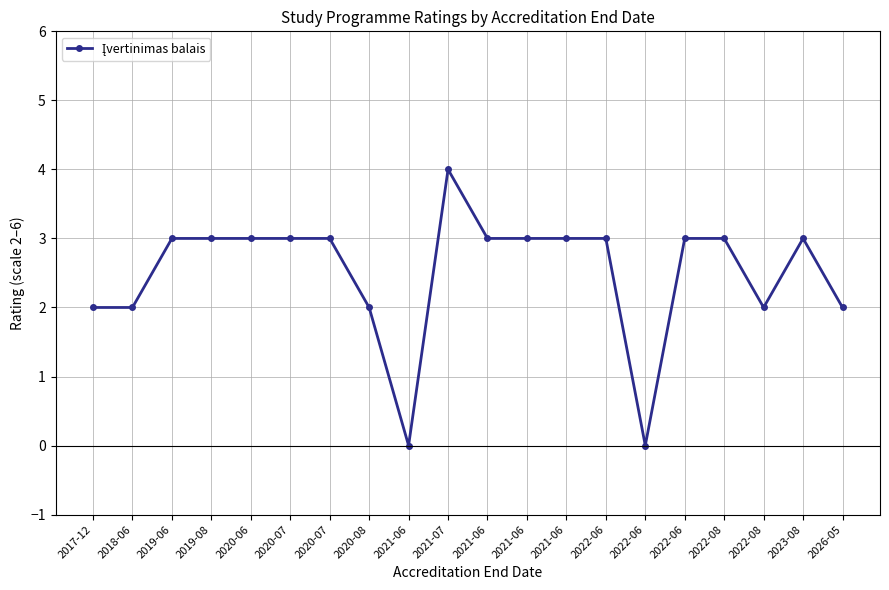

How many series are shown in this chart?

1